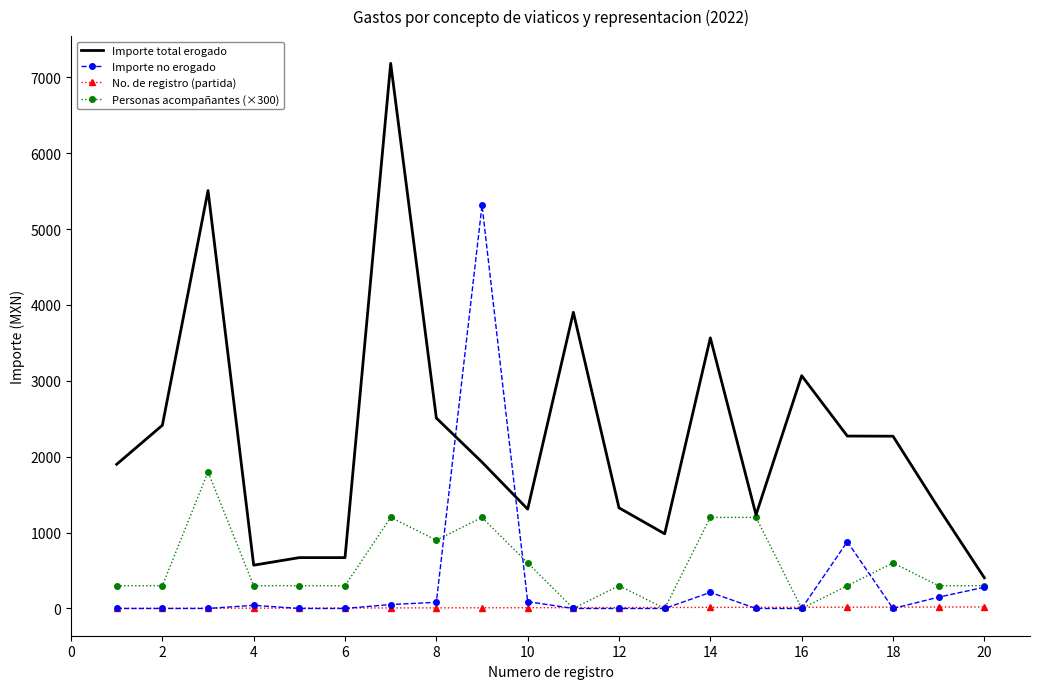

At how many categories does at least one series exceed 6784?

1